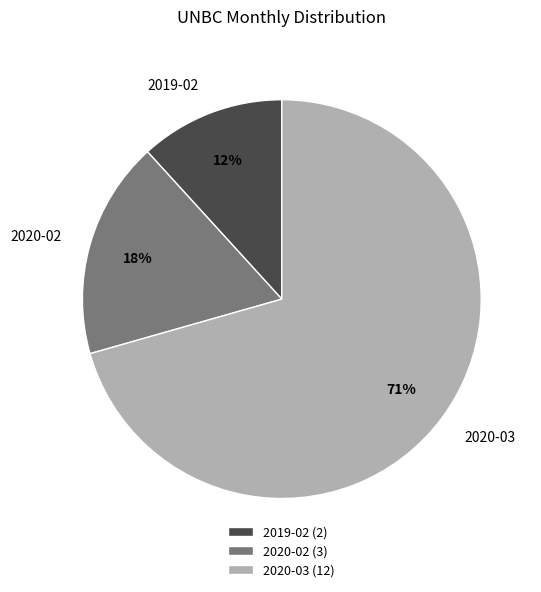

Does 2020-02 represent more than half of the total?

No